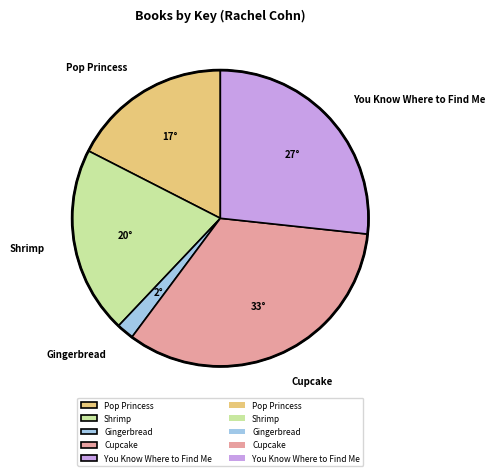

Is there any slice that represents more than half of the pie?

No